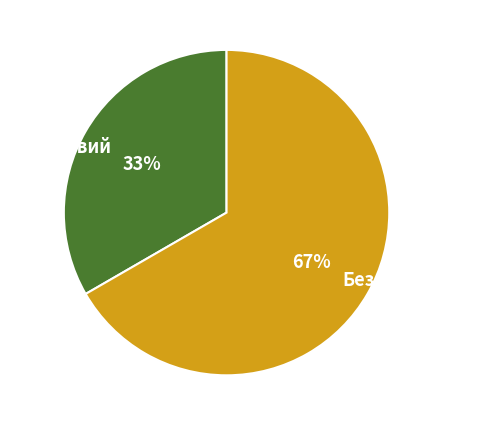

How many segments does this pie chart have?

2